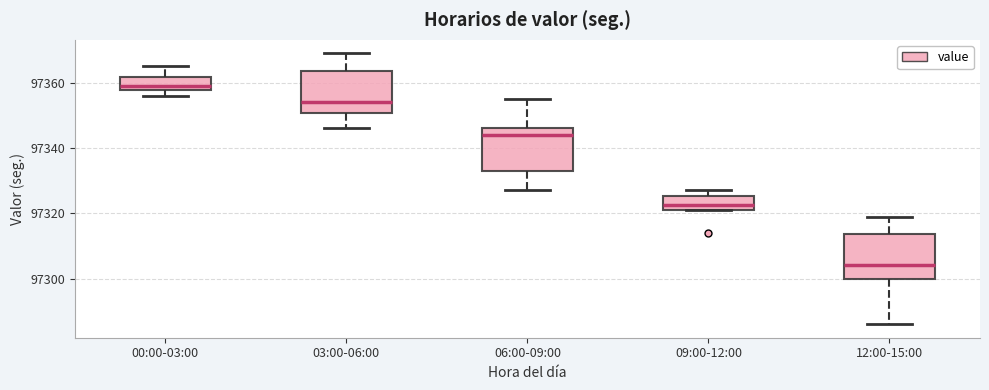

Reading left to right, transcribe this box plot: for each box, give where its median line is, the range the box spans, and where its two whiskers end, as read against the y-axis. The values are not printed on the chart, so give them approximately, as read against the axis.

00:00-03:00: median 97360, box 97358 to 97362, whiskers 97356 to 97366
03:00-06:00: median 97354, box 97350 to 97364, whiskers 97346 to 97370
06:00-09:00: median 97344, box 97334 to 97346, whiskers 97328 to 97356
09:00-12:00: median 97322 (inside the box), box 97322 to 97326, whiskers 97322 to 97328
12:00-15:00: median 97304, box 97300 to 97314, whiskers 97286 to 97320